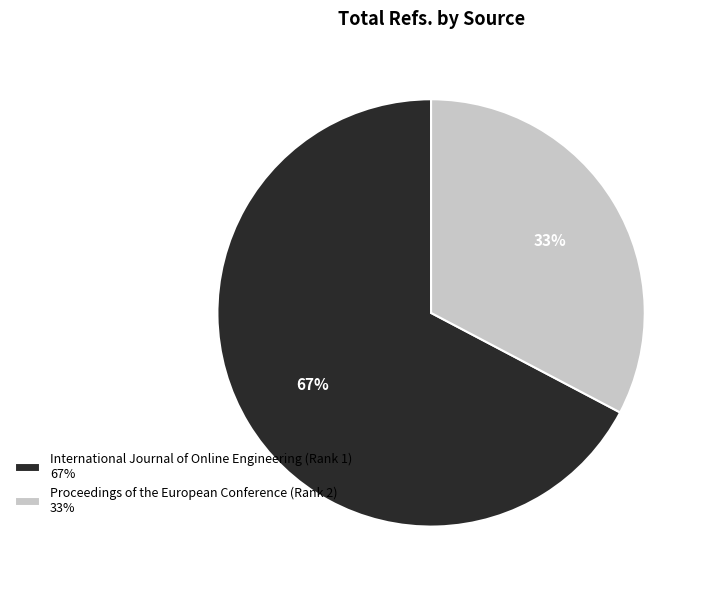

What percentage is the International Journal of Online Engineering (Rank 1) slice, to the nearest percent?

67%